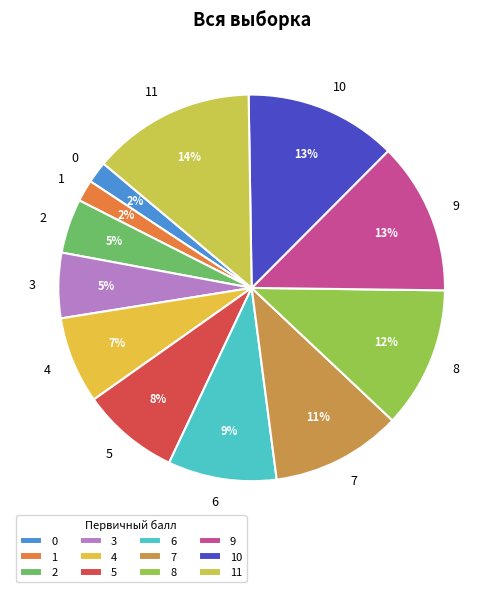

Which slice is the largest?

11